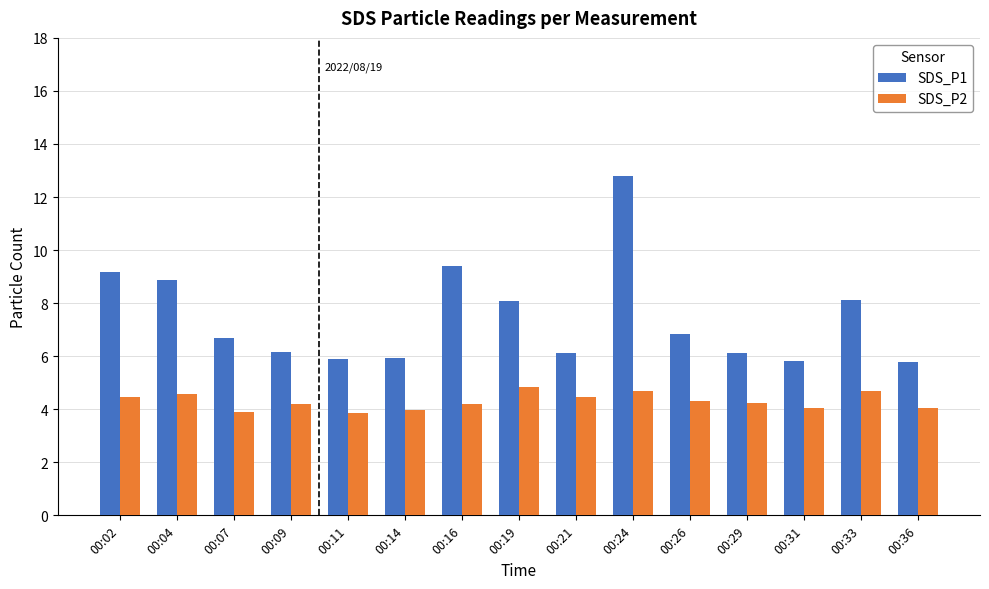

What is the sum of the SDS_P1 values at 00:26 and 00:02?

16.0